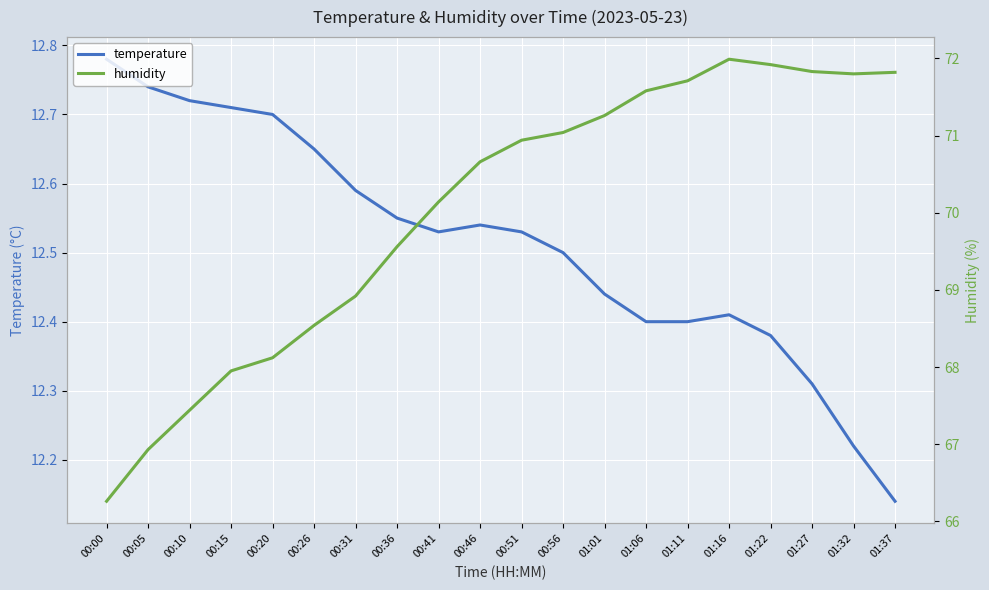

At which category does humidity reach its first local valley?

01:32